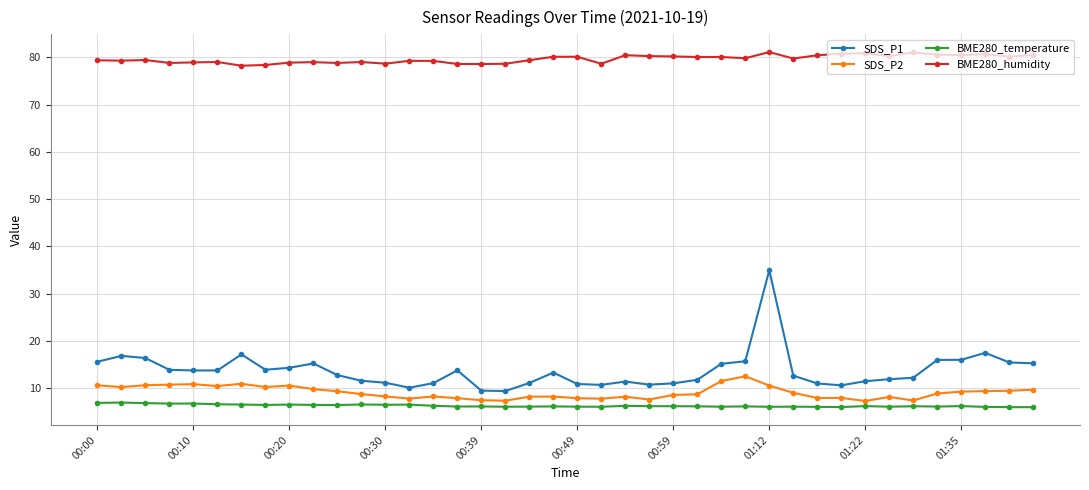

At how many categories does at least one series exceed 51?

40